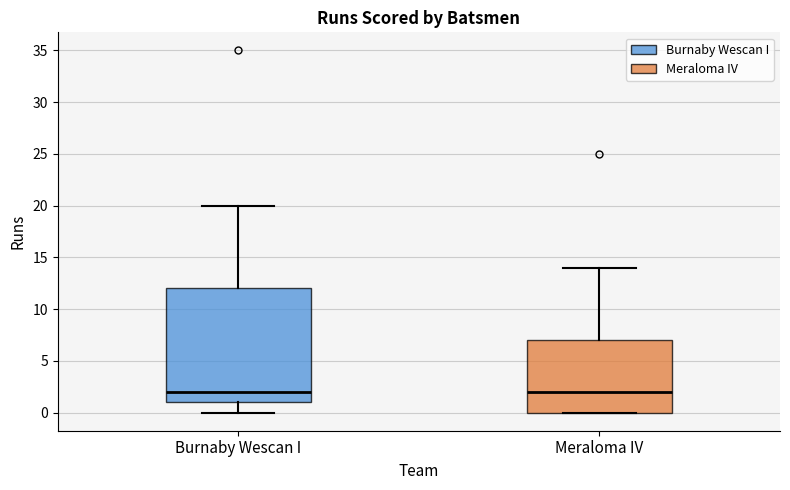

Reading left to right, read every box against the y-axis: the position of its median line, the range the box covers, and the ends of its whiskers. The values are not printed on the chart, so give them approximately, as read against the axis.

Burnaby Wescan I: median 2, box 1 to 12, whiskers 0 to 20
Meraloma IV: median 2, box 0 to 7, whiskers 0 to 14